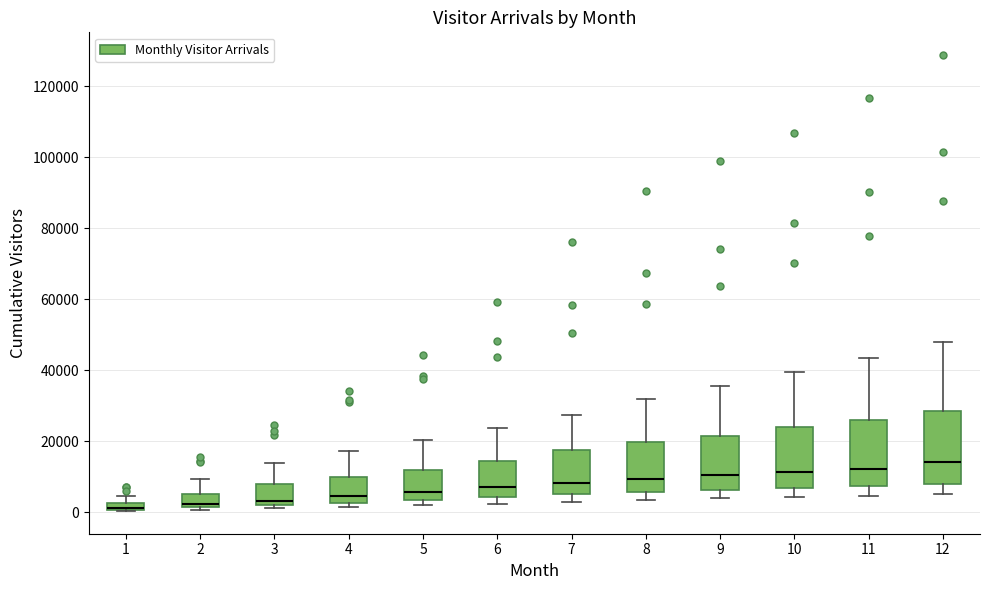

Where does the upper whisker of the box at x = 2 end on the y-axis? The values are not printed on the chart, so give them approximately, as read against the axis.

10000